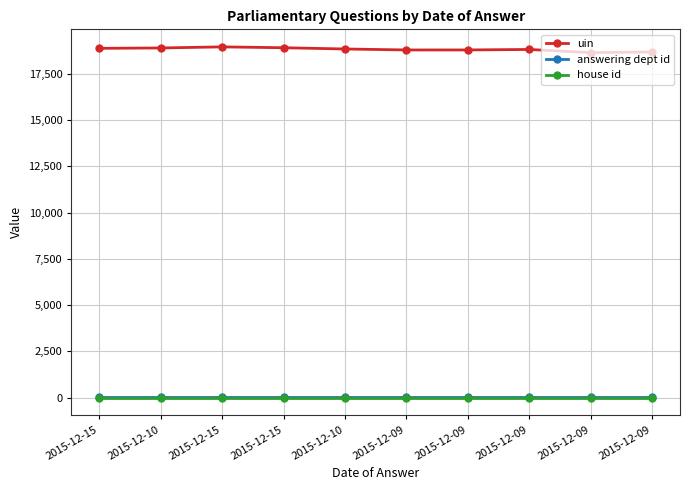

At which category is the sum across all series the highest?

2015-12-15